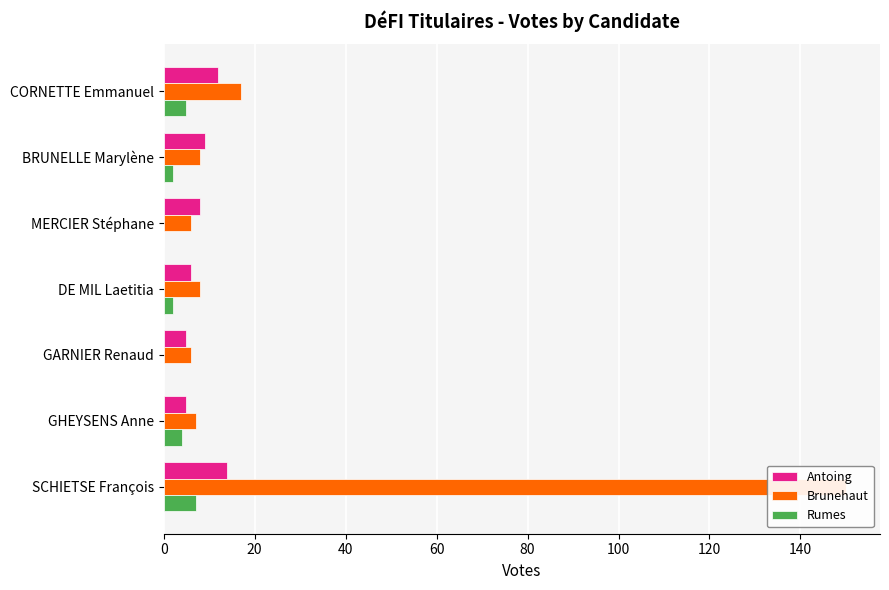

What are all the series names shown in the legend?

Antoing, Brunehaut, Rumes